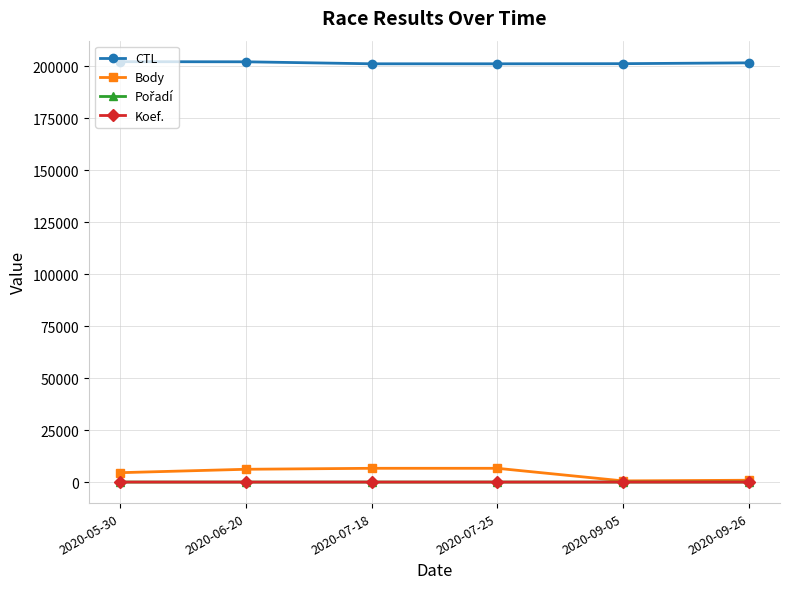

Which series has the largest range (max minus min)?

Body